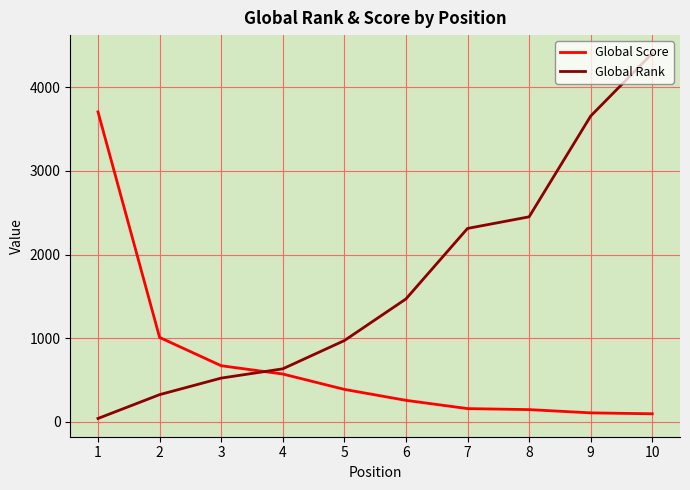

Which series changed the most between 2 and 6?

Global Rank